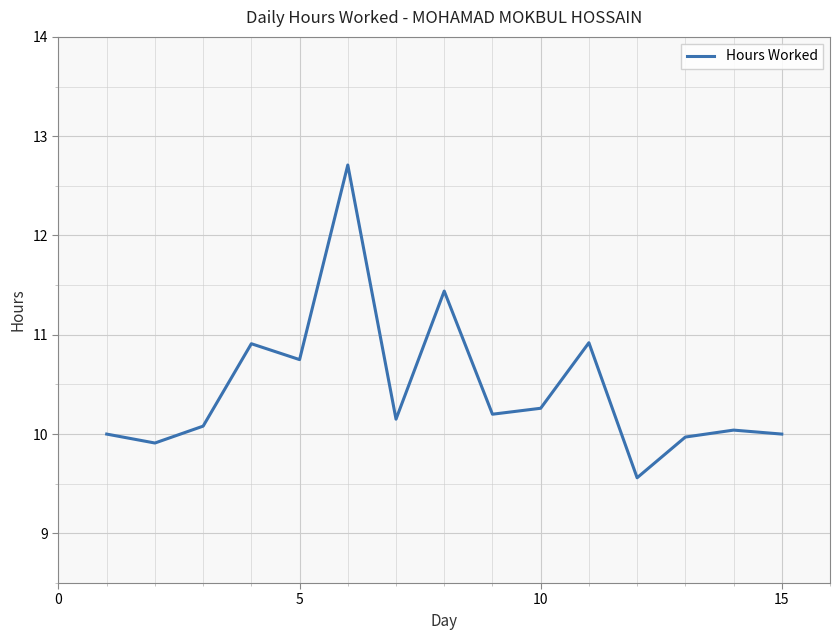

What is the smallest value displayed?

9.6